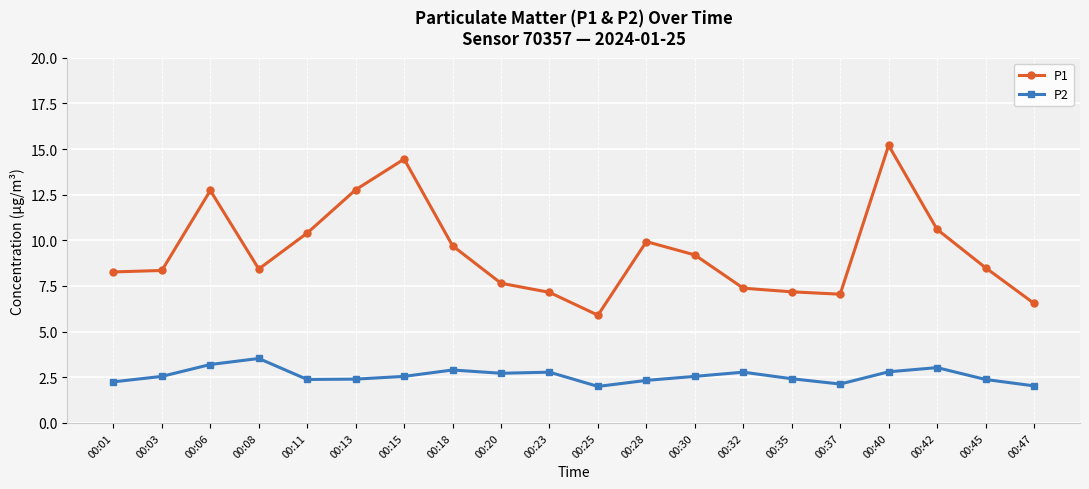

Which series has the largest range (max minus min)?

P1